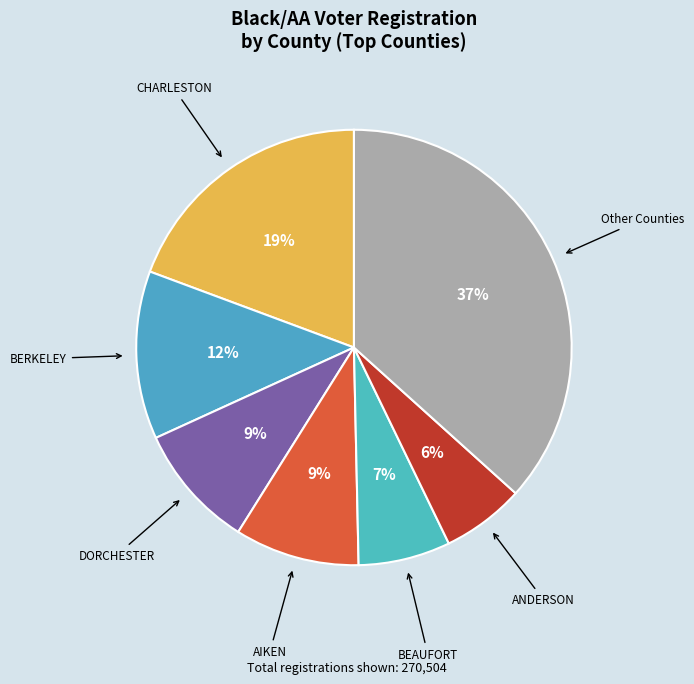

True or false: CHARLESTON accounts for 29% of the total.

False